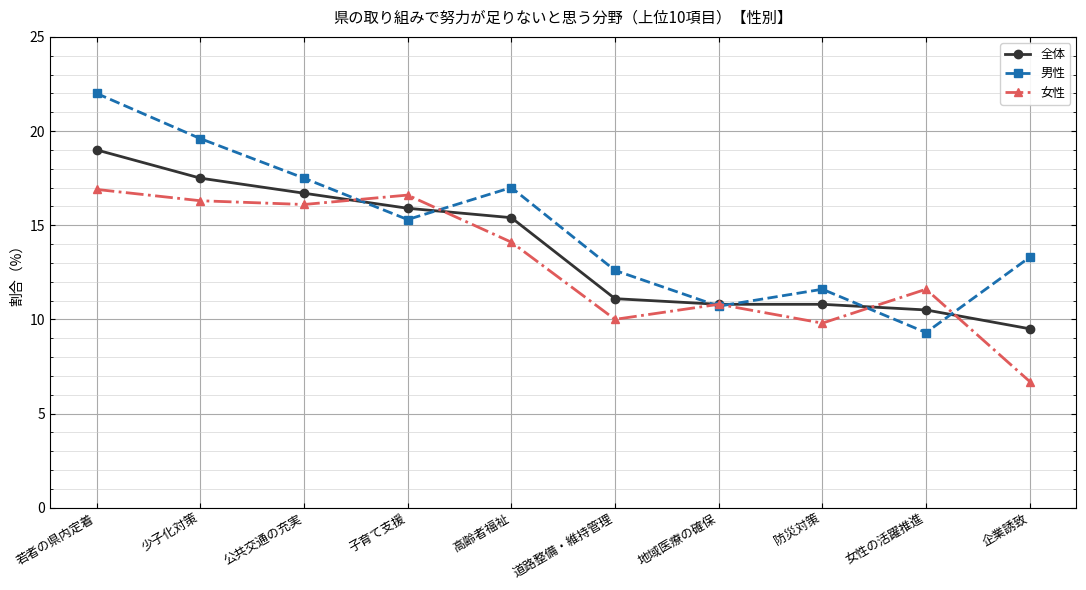

Between which two adjacent categories do 女性 and 全体 first intersect?

公共交通の充実 and 子育て支援